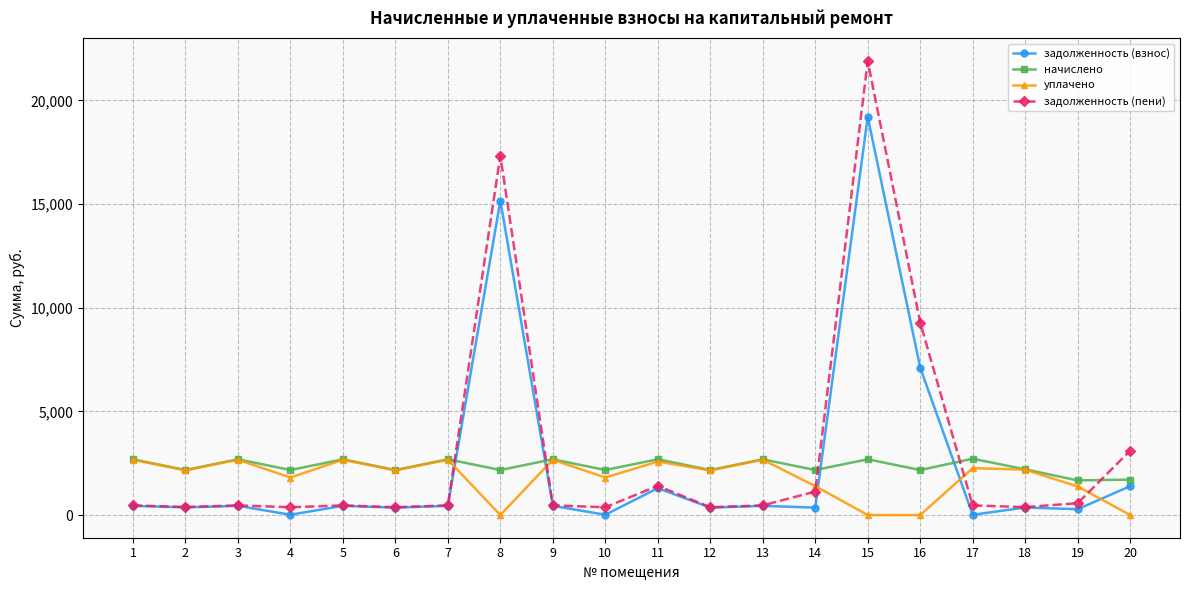

Which series has the widest spread of values?

задолженность (пени)